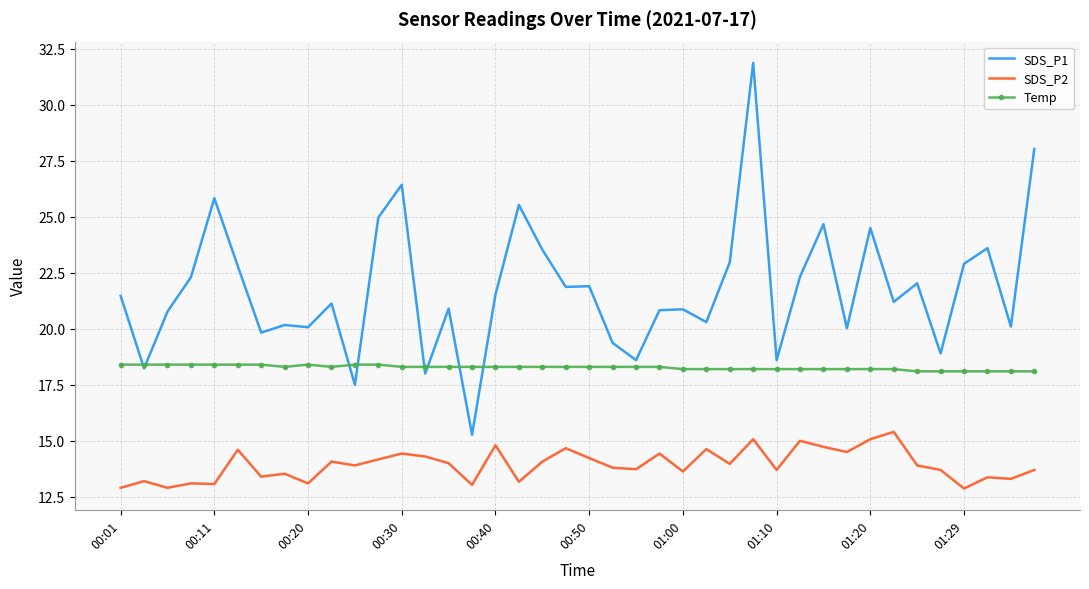

True or false: SDS_P2 and SDS_P1 intersect in this chart.

False